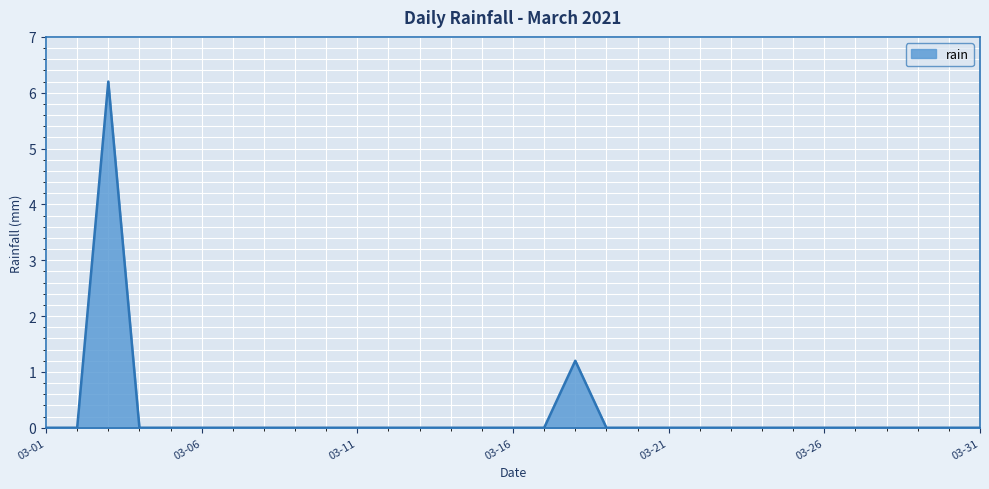

Count the number of data series in this chart.

1